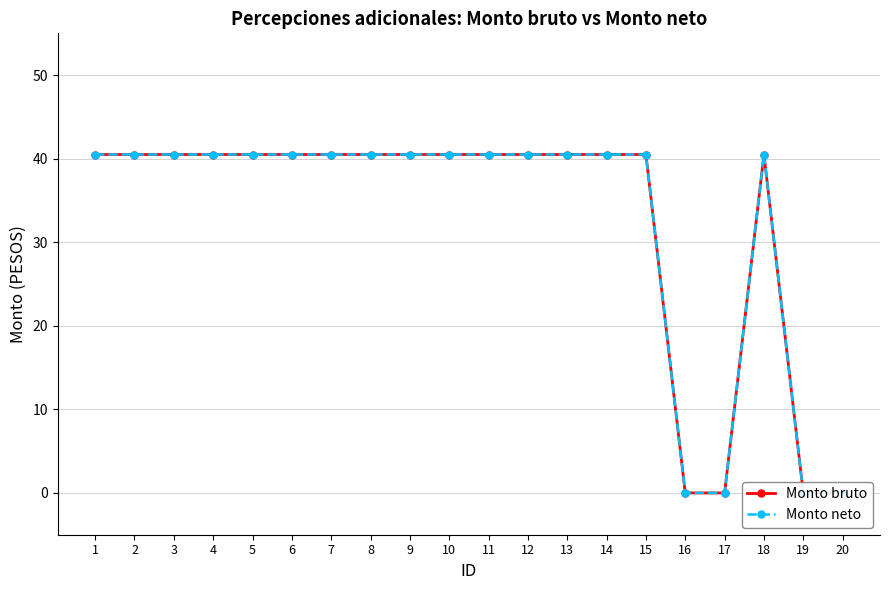

Reading right to left, extract all data points from this chart.

Monto bruto: 20=0.0	19=0.0	18=40.5	17=0.0	16=0.0	15=40.5	14=40.5	13=40.5	12=40.5	11=40.5	10=40.5	9=40.5	8=40.5	7=40.5	6=40.5	5=40.5	4=40.5	3=40.5	2=40.5	1=40.5
Monto neto: 20=0.0	19=0.0	18=40.5	17=0.0	16=0.0	15=40.5	14=40.5	13=40.5	12=40.5	11=40.5	10=40.5	9=40.5	8=40.5	7=40.5	6=40.5	5=40.5	4=40.5	3=40.5	2=40.5	1=40.5